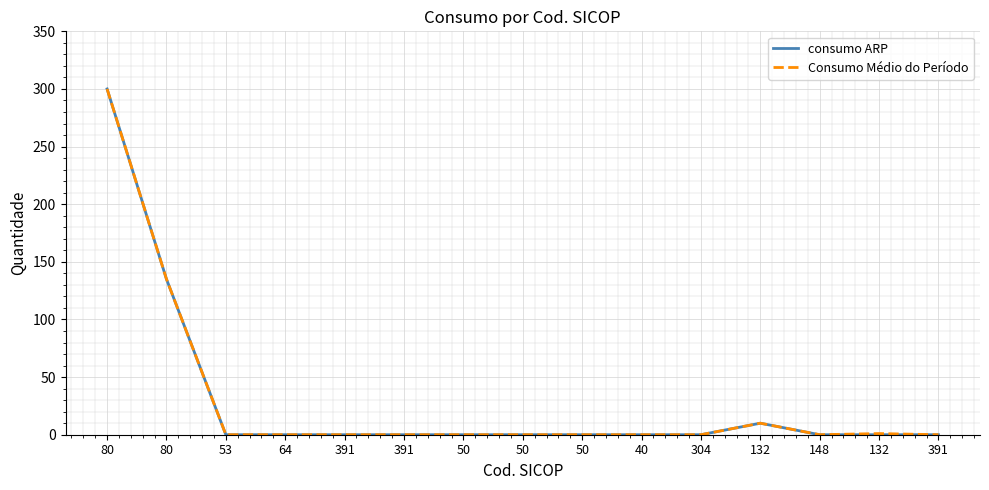

Which category has the lowest value in the consumo ARP series?

53